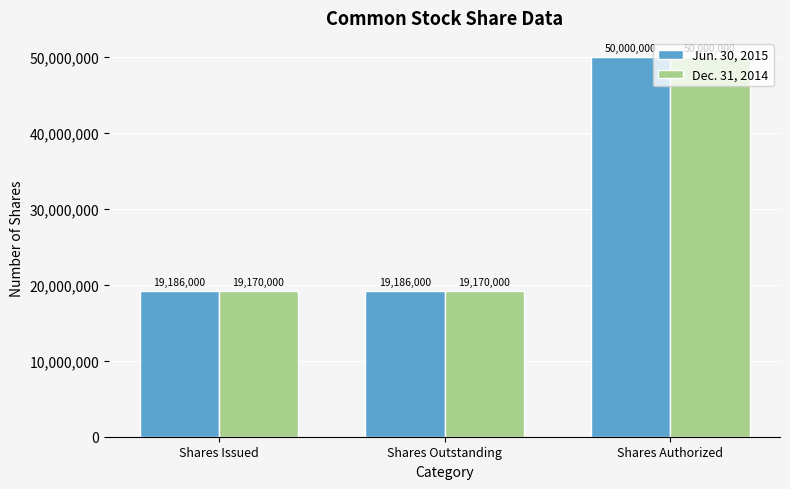

What is the label of the 1st bar from the right?

Shares Authorized